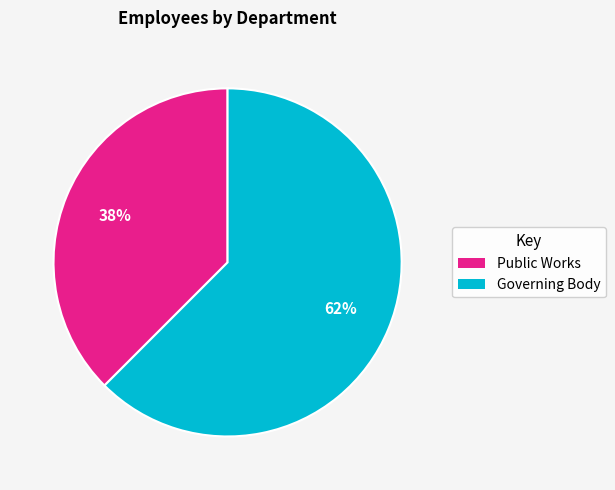

Rank the categories by value from highest to lowest.

Governing Body, Public Works